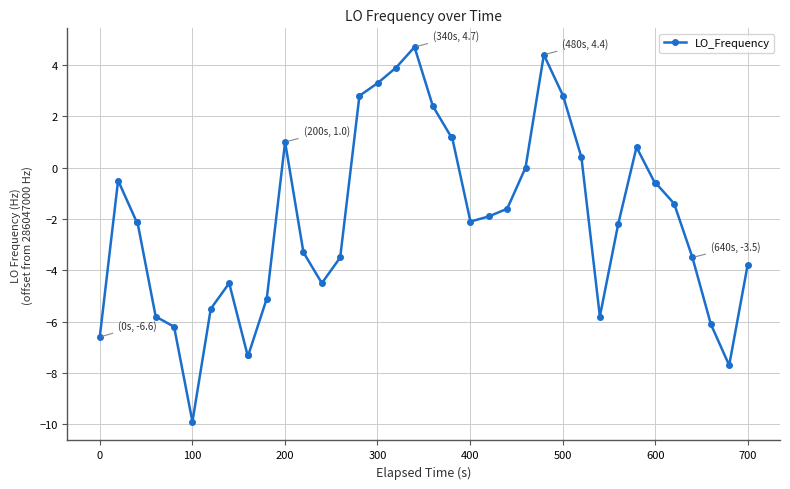

What is the sum of all values?

-82.6